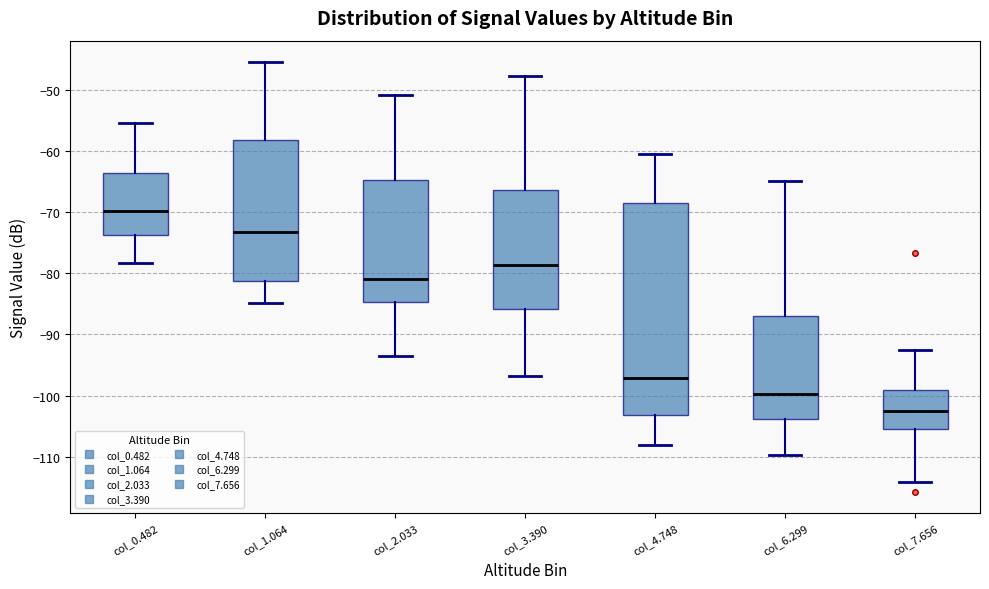

Reading left to right, read every box against the y-axis: the position of its median line, the range the box covers, and the ends of its whiskers. The values are not printed on the chart, so give them approximately, as read against the axis.

col_0.482: median -70, box -74 to -64, whiskers -78 to -55
col_1.064: median -73, box -81 to -58, whiskers -85 to -45
col_2.033: median -81, box -85 to -65, whiskers -93 to -51
col_3.390: median -79, box -86 to -66, whiskers -97 to -48
col_4.748: median -97, box -103 to -69, whiskers -108 to -60
col_6.299: median -100, box -104 to -87, whiskers -110 to -65
col_7.656: median -103, box -105 to -99, whiskers -114 to -92